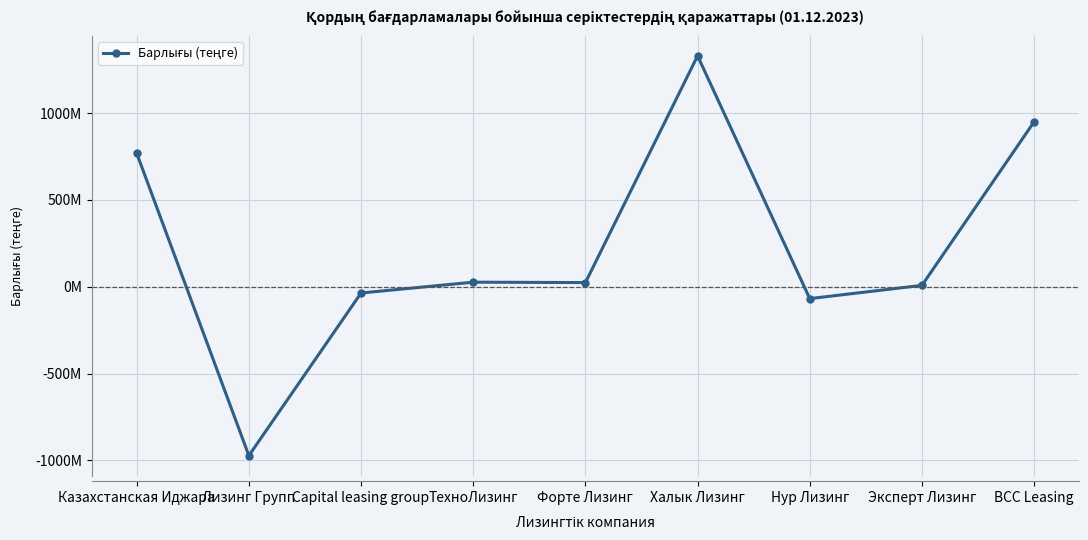

How many data points does each series have?

9